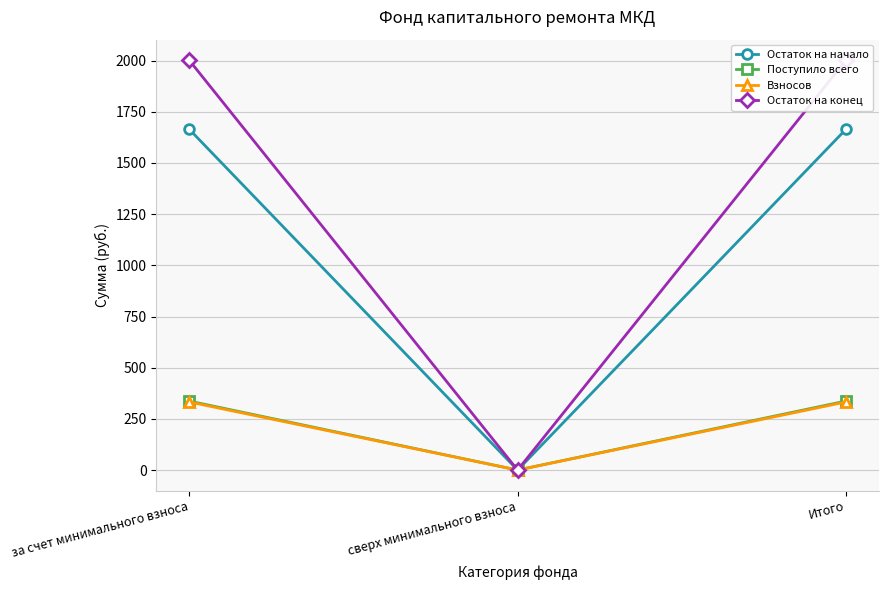

At which category is the sum across all series the highest?

за счет минимального взноса